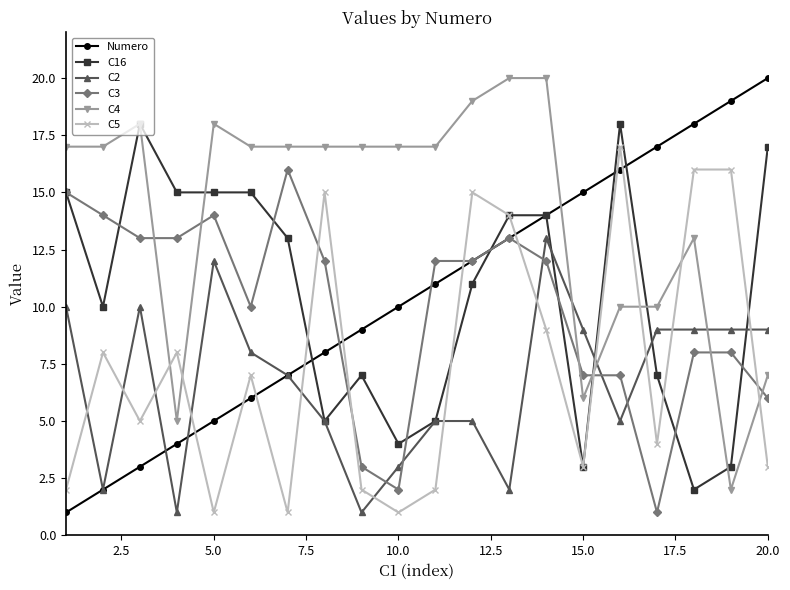

After their last crossing, which series has the higher values: C3 or C5?

C3